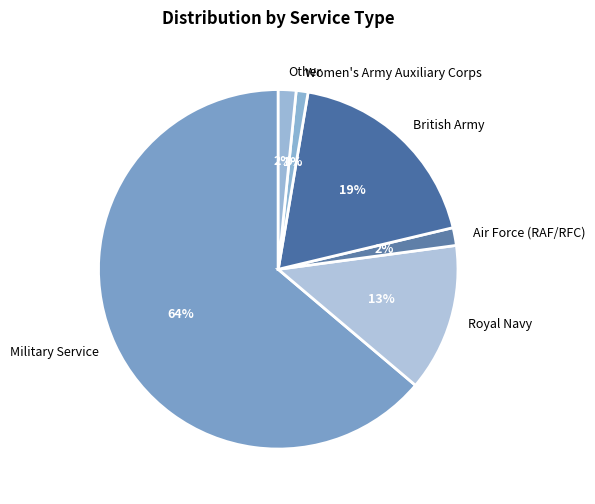

Which has a higher value, Other or British Army?

British Army